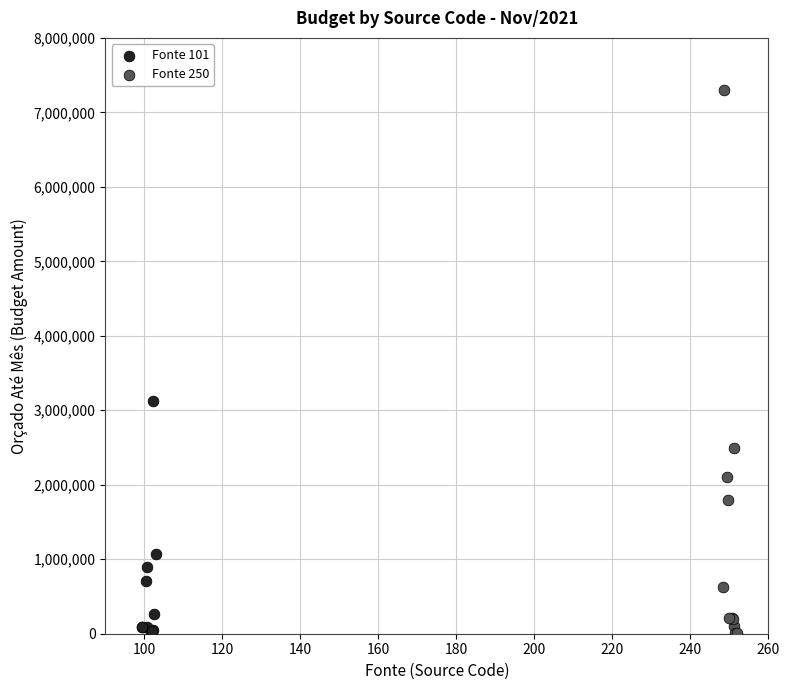

Which series contains the highest Y value?

Fonte 250